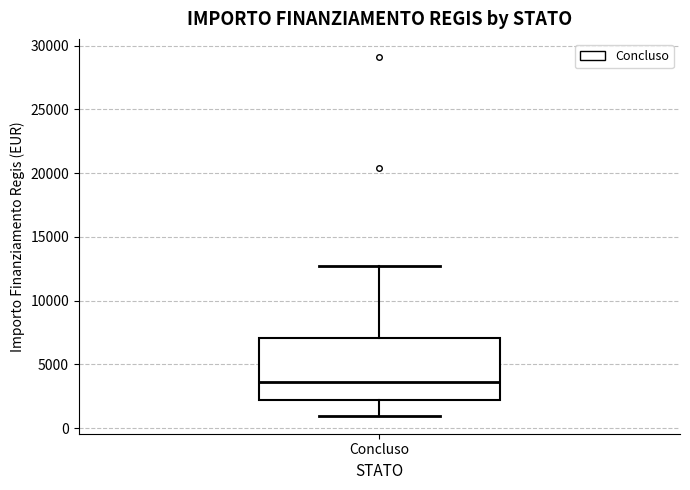

Read this box plot against the y-axis: the position of the median line, the range covered by the box, and the ends of both whiskers. The values are not printed on the chart, so give them approximately, as read against the axis.

median 3500, box 2000 to 7000, whiskers 1000 to 12500